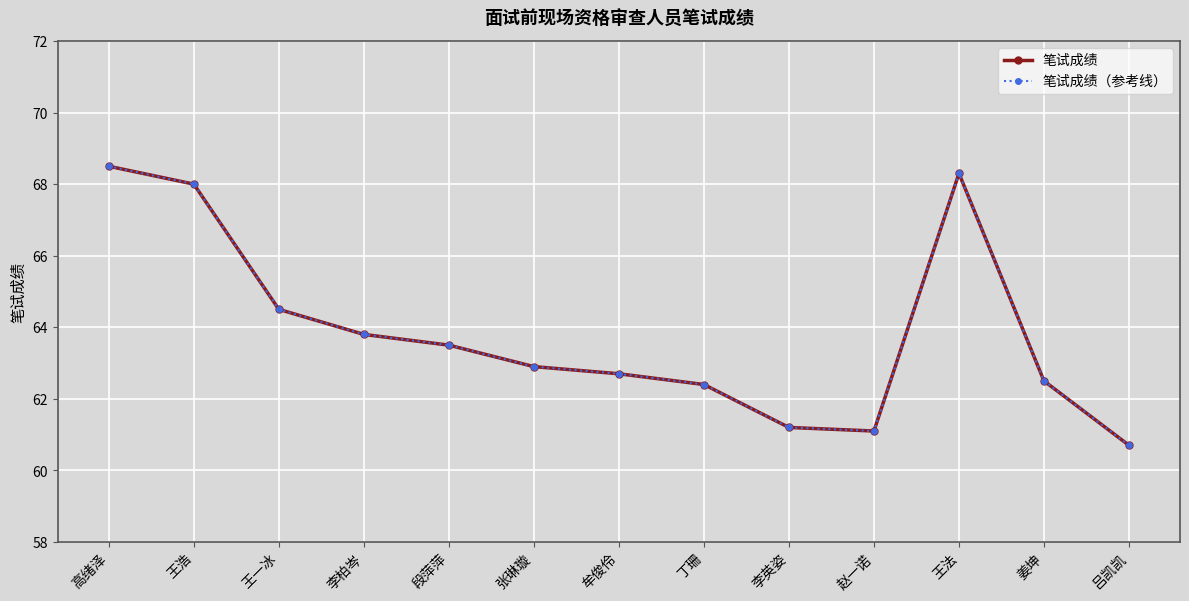

Which category has the highest value in the 笔试成绩（参考线） series?

高绪泽